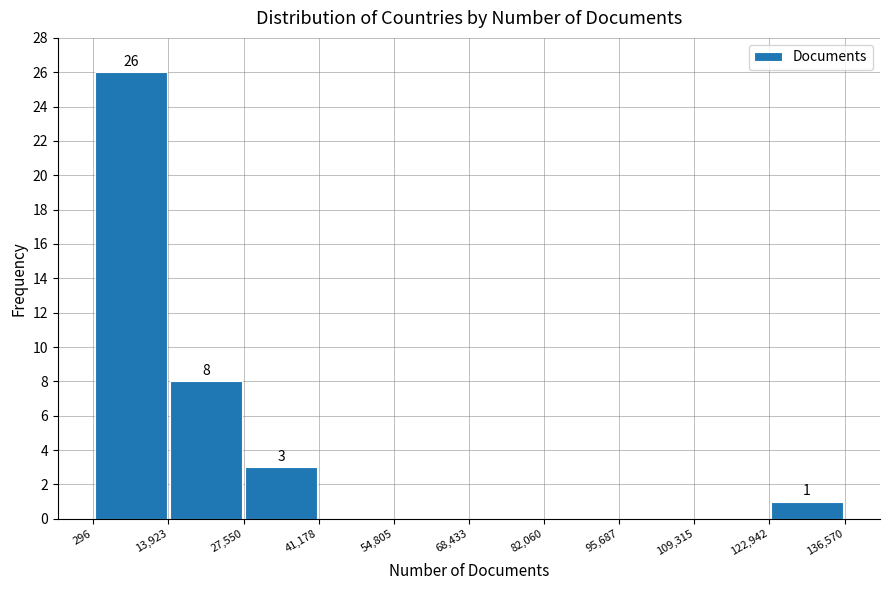

Which range on the x-axis has the tallest bar?

296 to 13,923